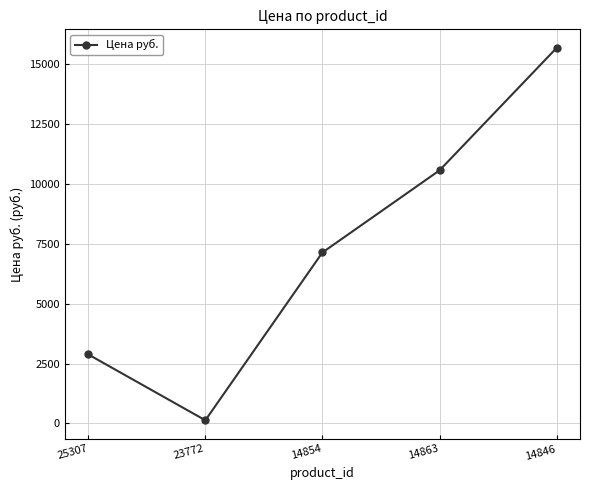

What is the label of the 3rd point from the right?

14854